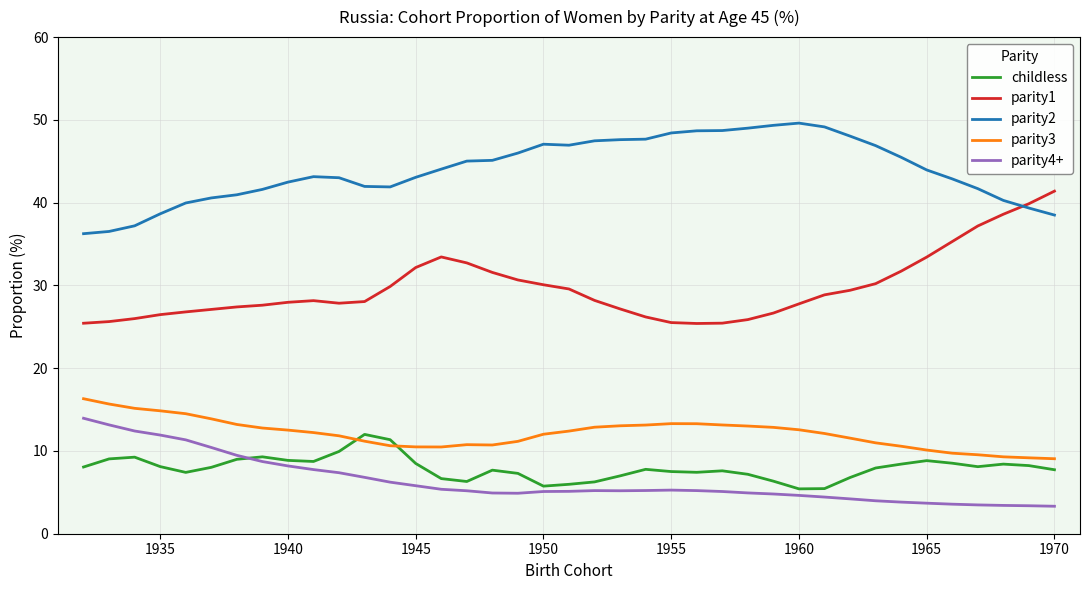

True or false: parity1 and parity4+ cross at least once.

False